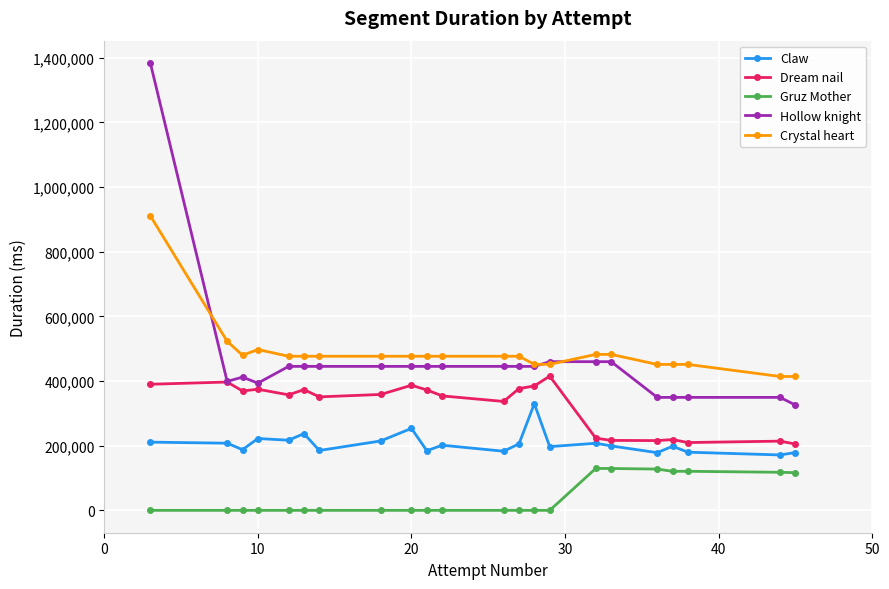

In Claw, how many points are lower than both neighbors (excluding endpoints)?

8